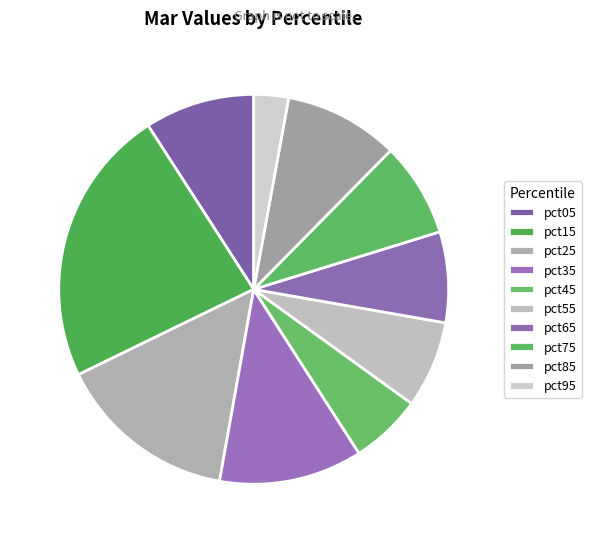

The pct95 slice represents 3% of the pie. True or false?

True